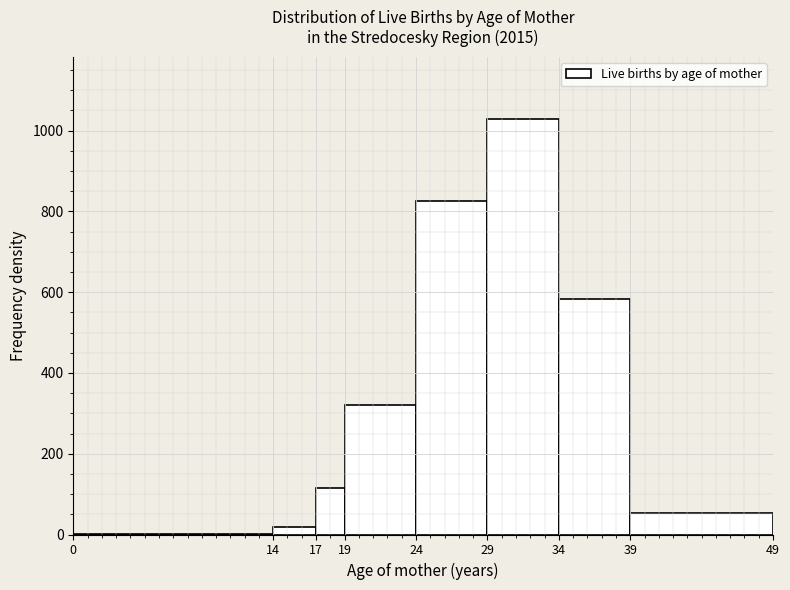

How tall is the bar that spans 34 to 39 on the x-axis? The values are not printed on the chart, so give them approximately, as read against the axis.

580